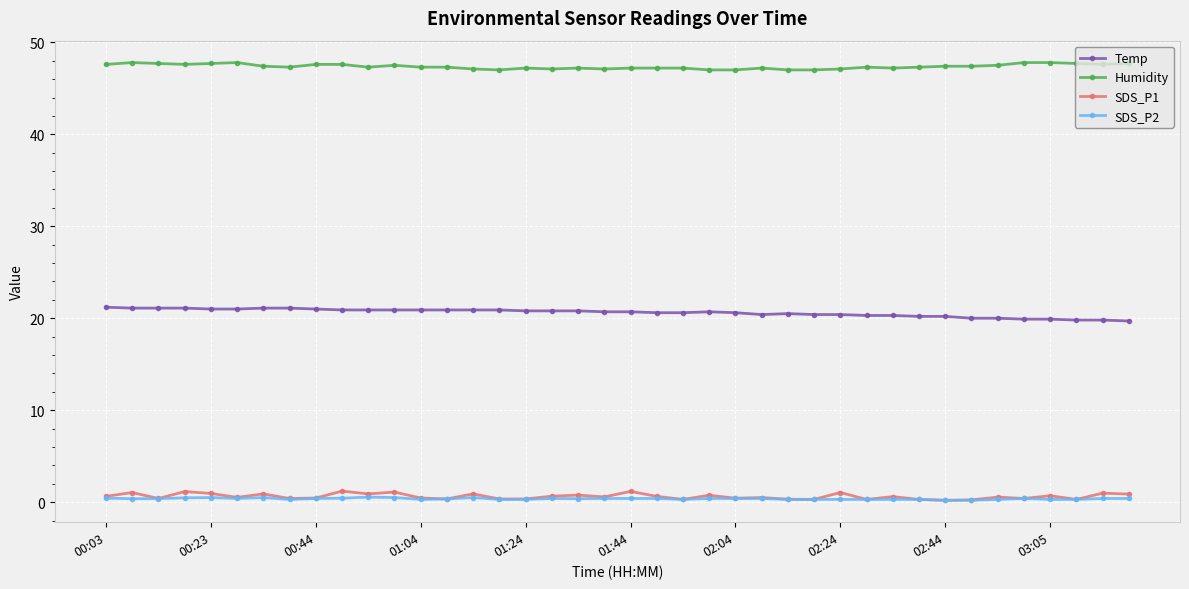

Rank the series by their maximum value, from lowest to highest.

SDS_P2, SDS_P1, Temp, Humidity